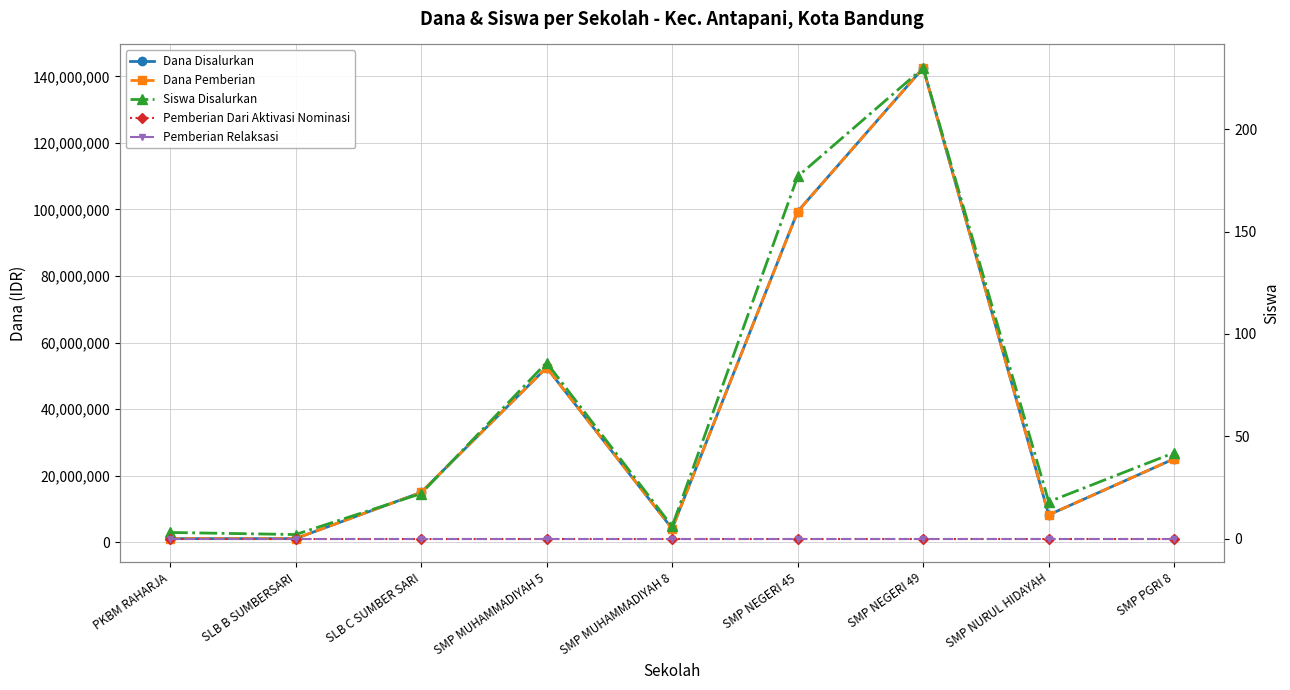

What is the maximum value shown in the chart?

142500000